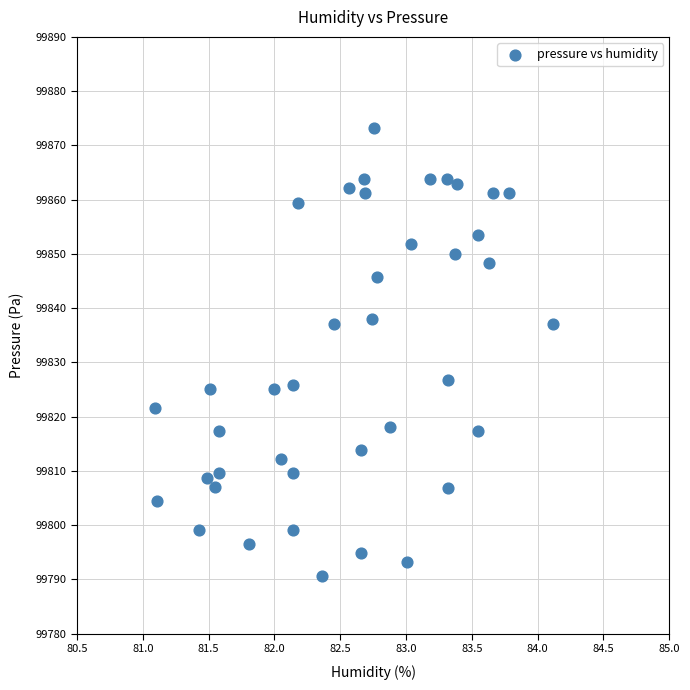

What is the range of Y values (max minus min)?

82.7